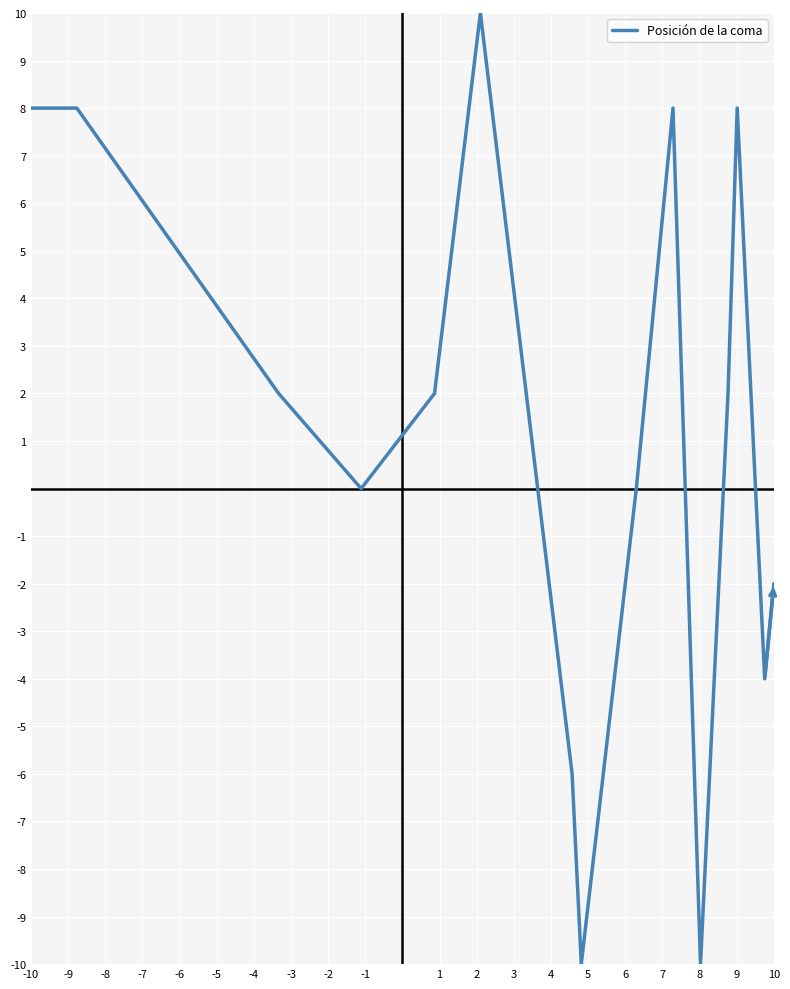

What is the difference between the maximum and second lowest values?

20